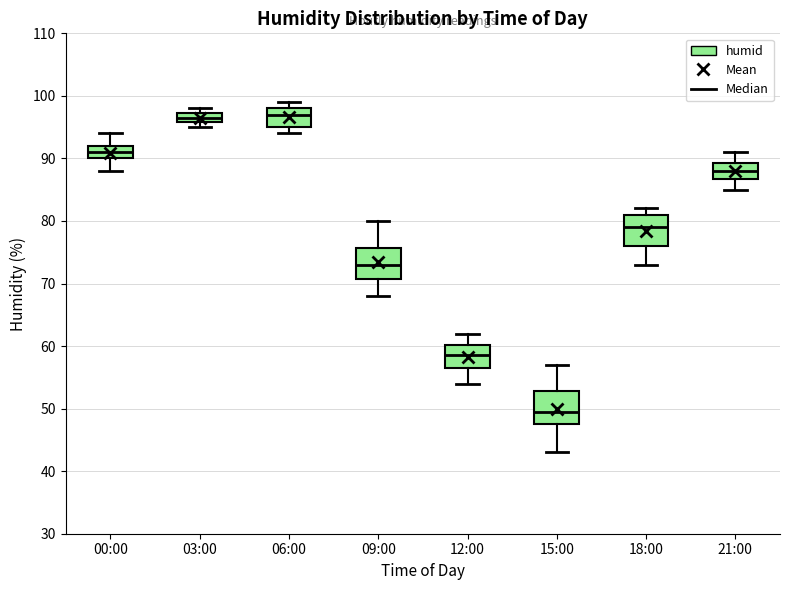

Reading left to right, read every box against the y-axis: the position of its median line, the range the box covers, and the ends of its whiskers. The values are not printed on the chart, so give them approximately, as read against the axis.

00:00: median 91, box 90 to 92, whiskers 88 to 94
03:00: median 97 (inside the box), box 96 to 97, whiskers 95 to 98
06:00: median 97, box 95 to 98, whiskers 94 to 99
09:00: median 73, box 71 to 76, whiskers 68 to 80
12:00: median 59, box 57 to 60, whiskers 54 to 62
15:00: median 50, box 48 to 53, whiskers 43 to 57
18:00: median 79, box 76 to 81, whiskers 73 to 82
21:00: median 88, box 87 to 89, whiskers 85 to 91